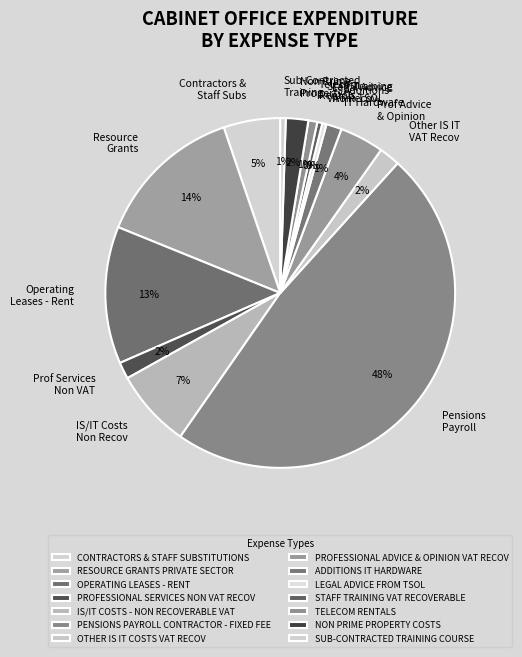

Which has a higher value, IS/IT COSTS - NON RECOVERABLE VAT or ADDITIONS IT HARDWARE?

IS/IT COSTS - NON RECOVERABLE VAT